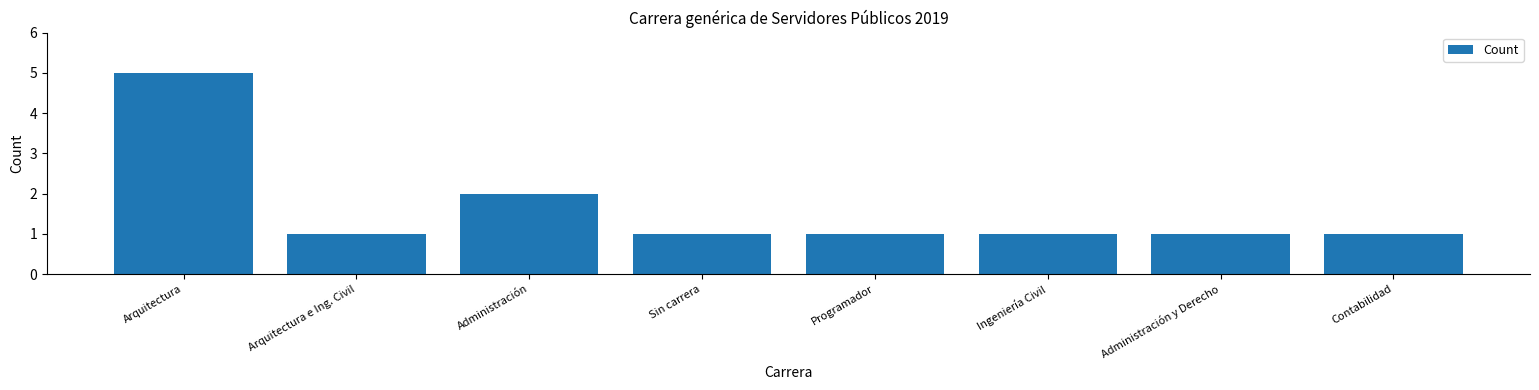

Are the bars grouped side by side (vs. stacked)?

No